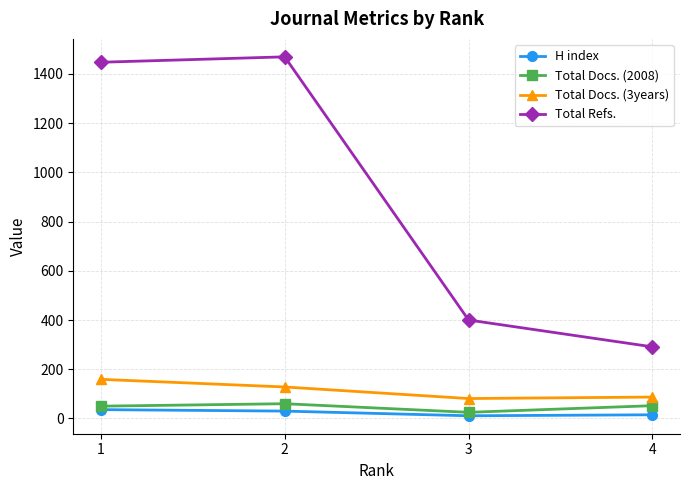

True or false: Total Docs. (2008) has more than 1 points higher than both neighbors.

False